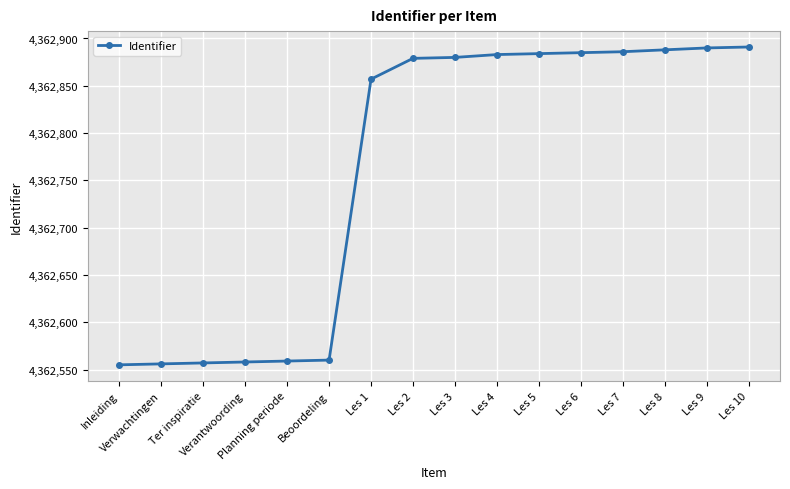

What is the value of the 2nd point from the left?

4362556